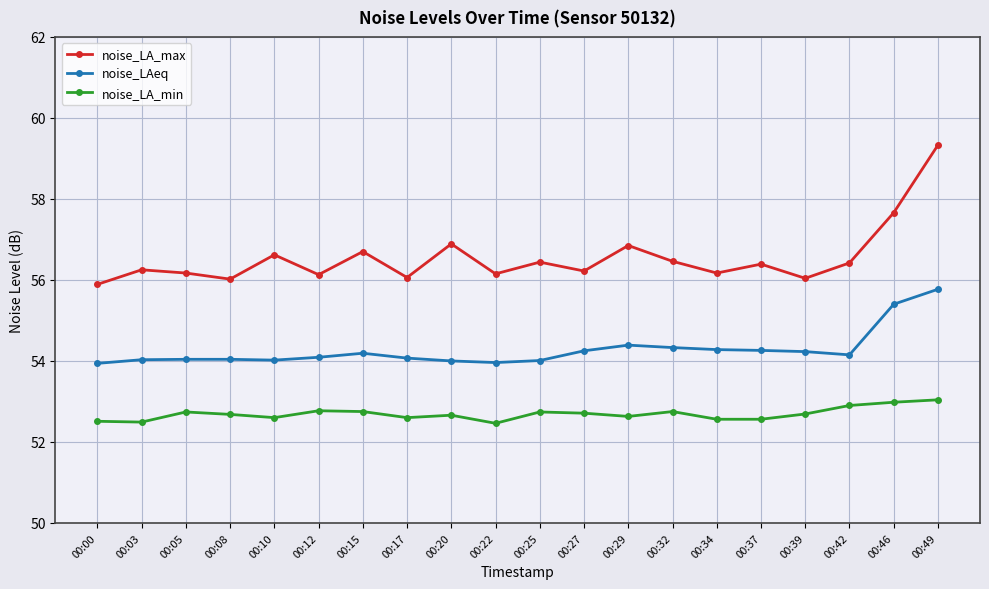

List the series in order of their overall mean, lowest first.

noise_LA_min, noise_LAeq, noise_LA_max